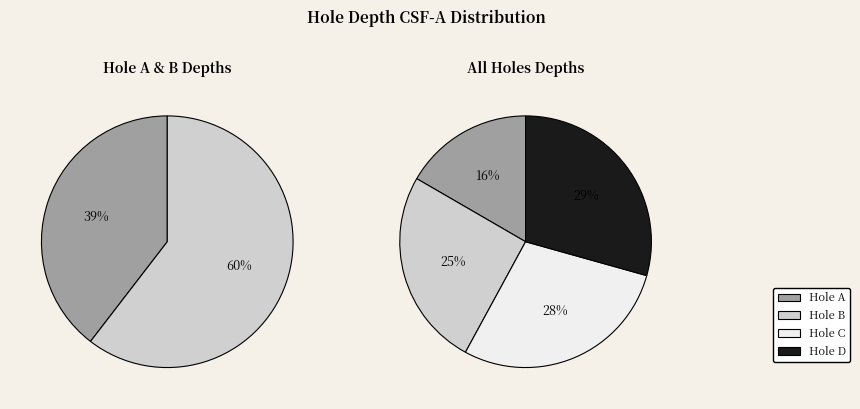

Which category has the smallest portion of the pie?

A